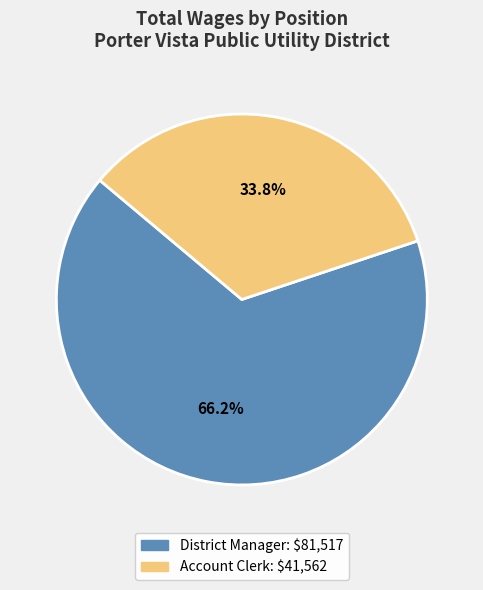

To the nearest percent, what is the combined percentage of Account Clerk and District Manager?

100%